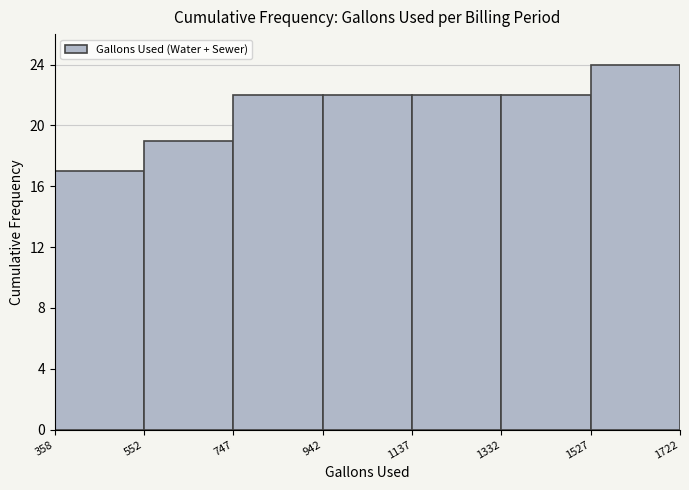

How tall is the bar that spans 1527 to 1722 on the x-axis? The values are not printed on the chart, so give them approximately, as read against the axis.

24